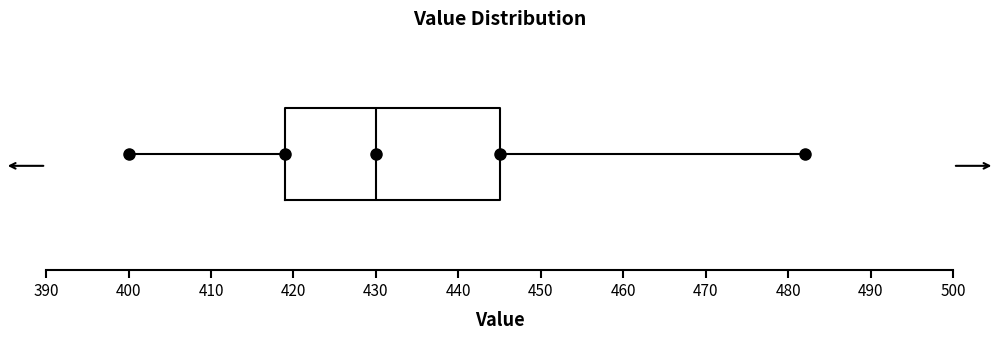

Where does the median line of the box sit on the x-axis? The values are not printed on the chart, so give them approximately, as read against the axis.

430